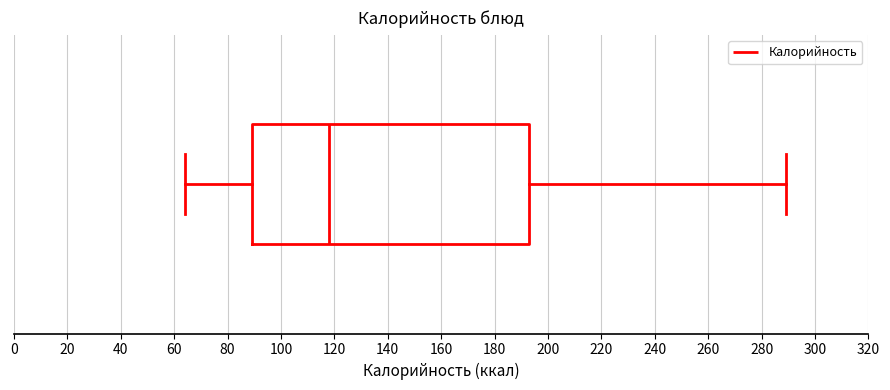

Read this box plot against the x-axis: the position of the median line, the range covered by the box, and the ends of both whiskers. The values are not printed on the chart, so give them approximately, as read against the axis.

median 118, box 90 to 194, whiskers 64 to 290